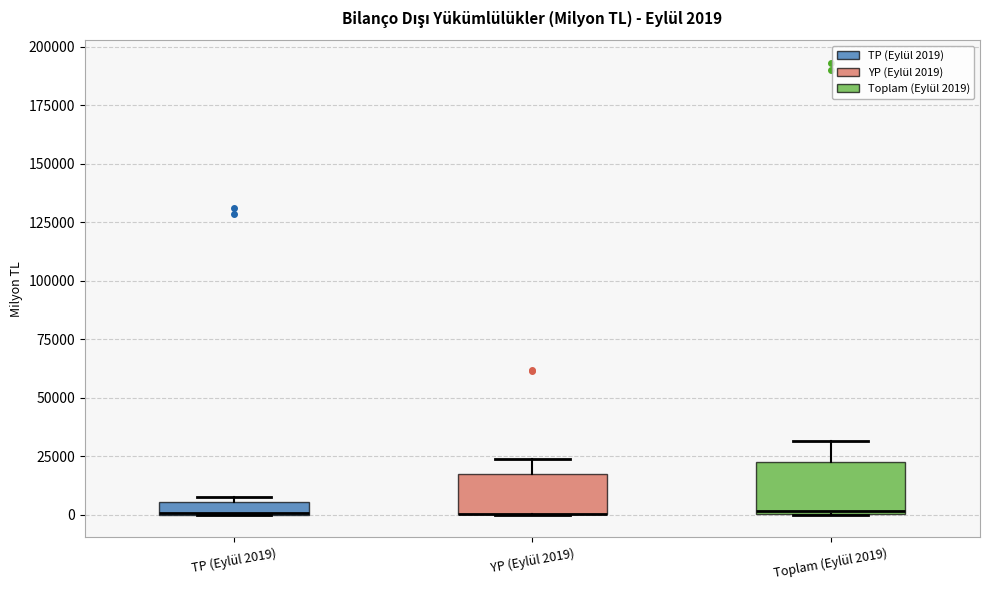

Which box is the tallest, from its lower edge to its upper edge?

Toplam (Eylül 2019)